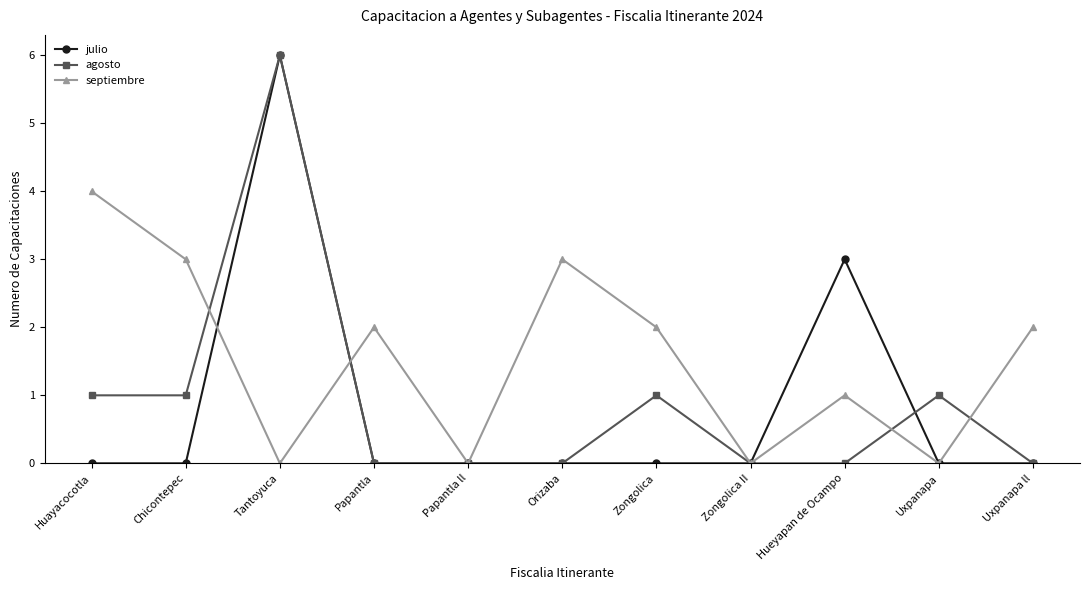

True or false: julio has more than 1 interior local peaks.

True